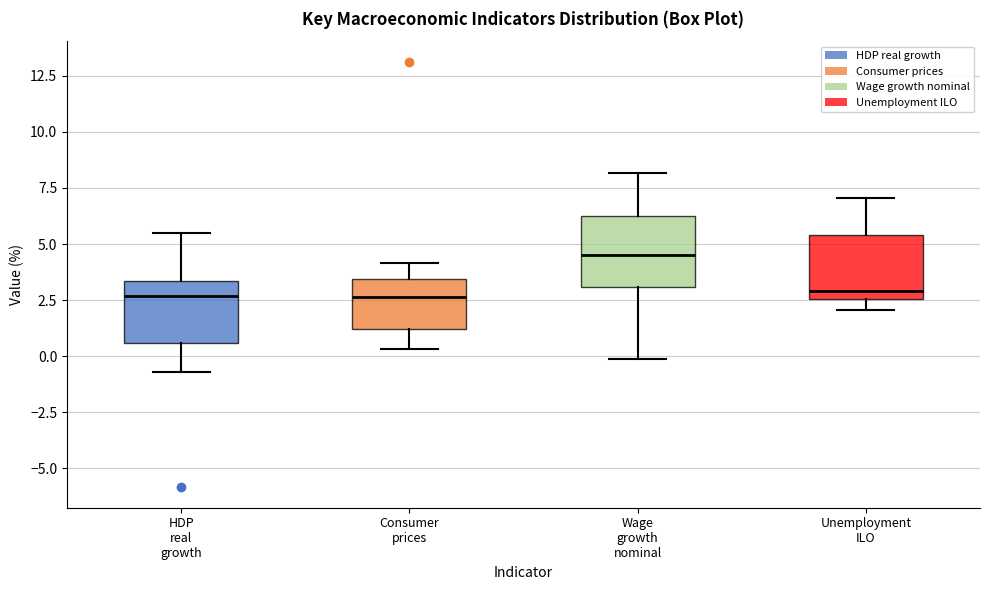

Where is the upper edge of the box for Consumer prices on the y-axis? The values are not printed on the chart, so give them approximately, as read against the axis.

3.5